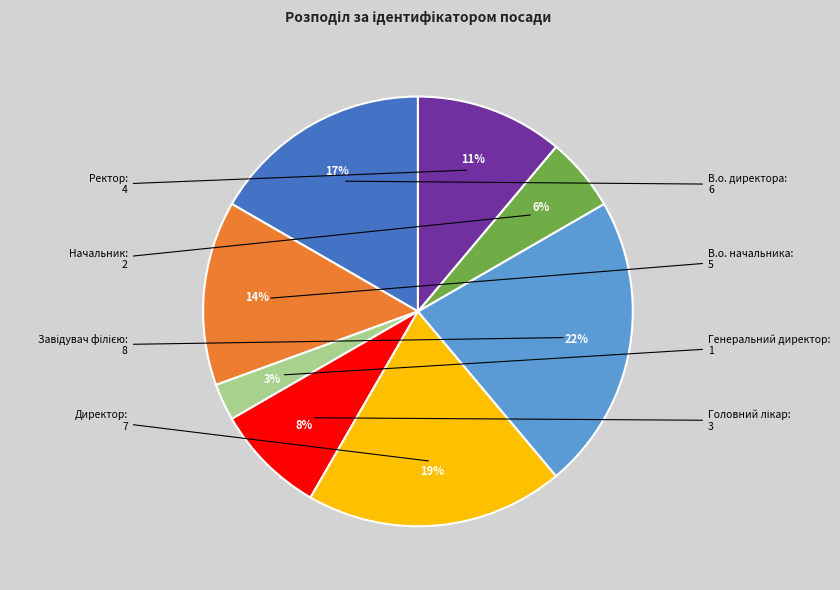

To the nearest percent, what is the difference between the largest and smallest slice percentages?

19%